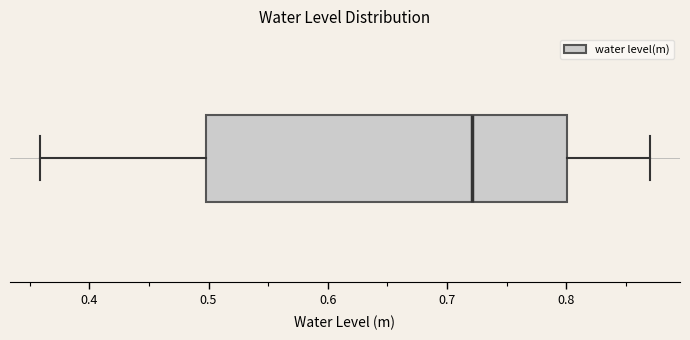

Where is the left edge of the box on the x-axis? The values are not printed on the chart, so give them approximately, as read against the axis.

0.50